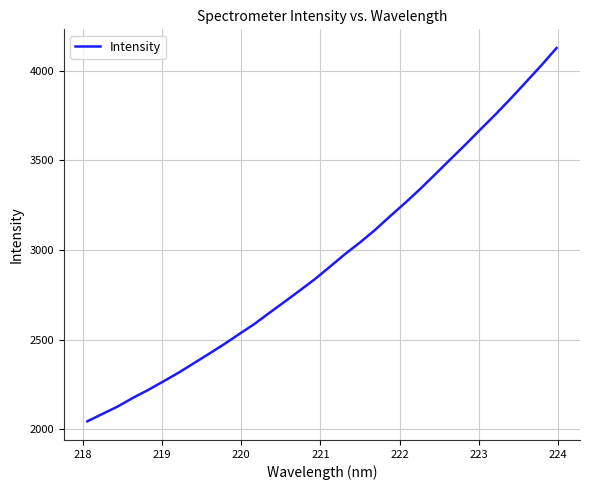

What is the greatest value displayed?

4126.8